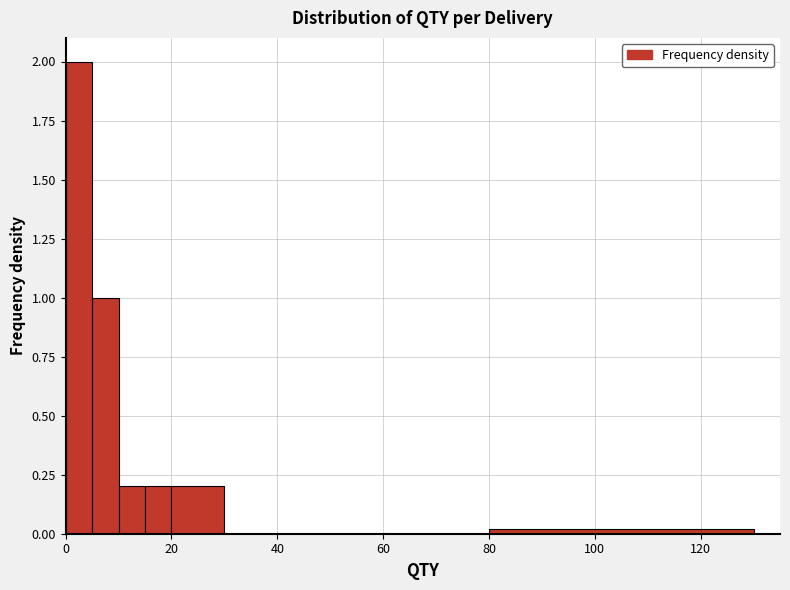

Around what value on the x-axis is the tallest bar? Give the approximate position of its centre, as read against the axis.

2